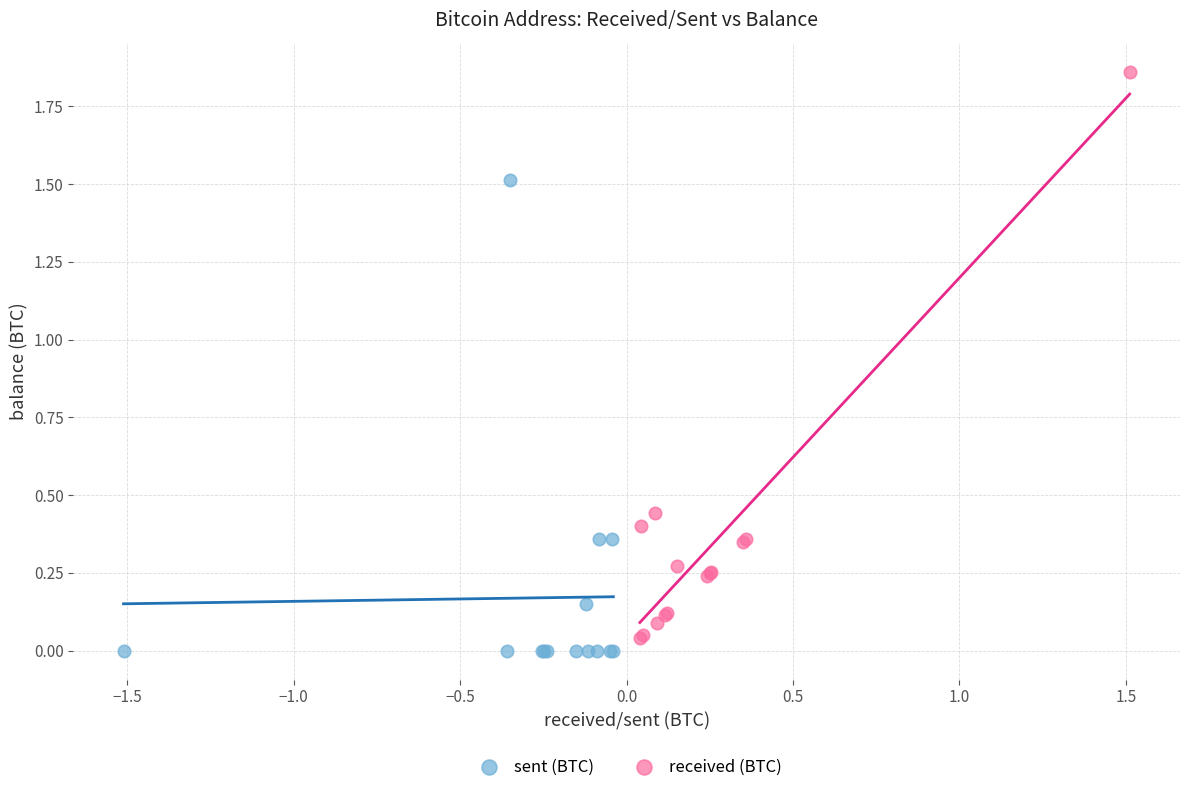

Which series has the largest Y range (max minus min)?

received (BTC)